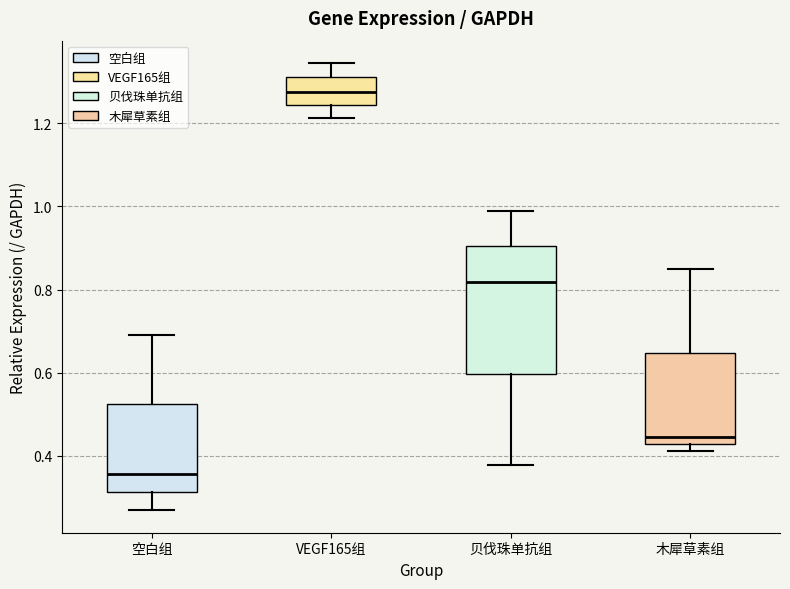

Where does the lower whisker of the box for VEGF165组 end on the y-axis? The values are not printed on the chart, so give them approximately, as read against the axis.

1.22